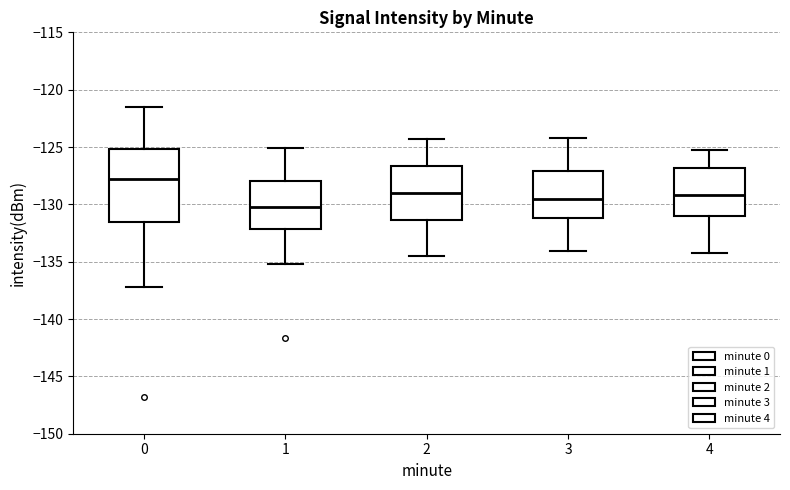

Comparing the boxes themselves (not the whiskers), which one is the tallest?

0